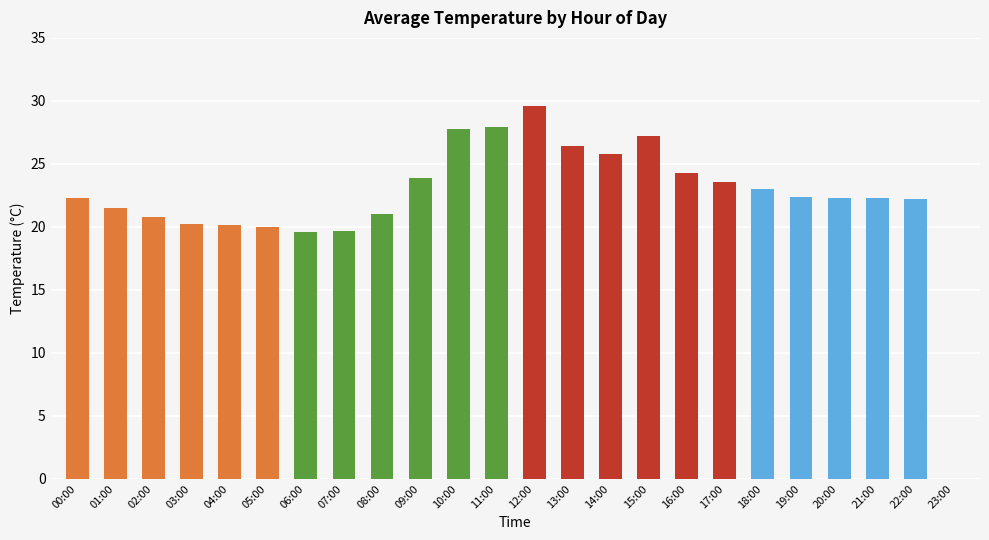

What is the maximum value shown in the chart?

29.6